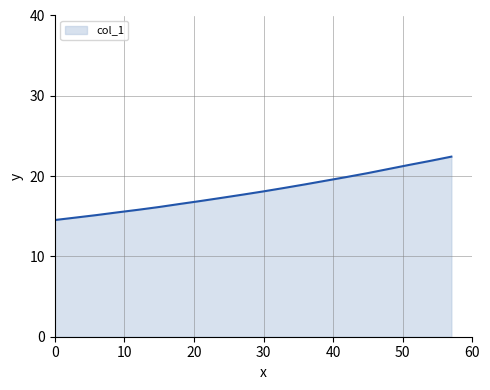

What is the smallest value displayed?

14.5